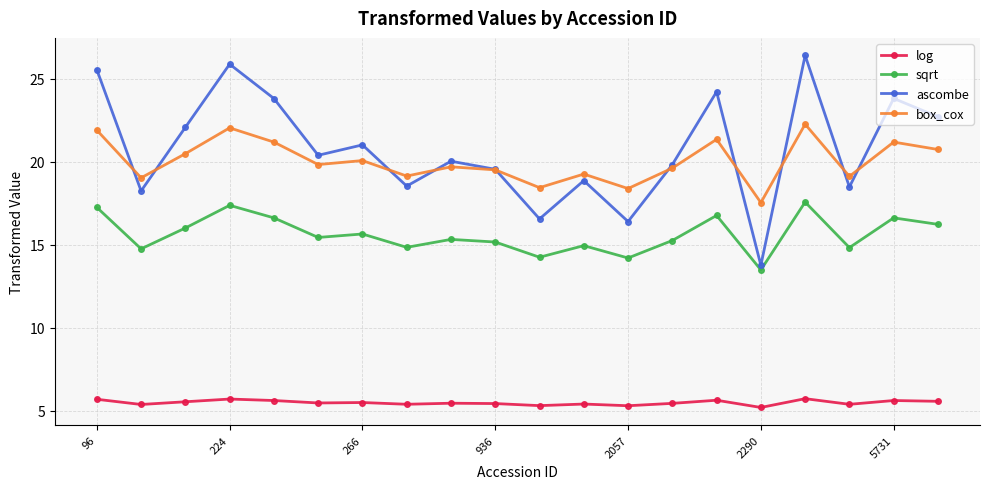

True or false: sqrt and ascombe intersect in this chart.

False